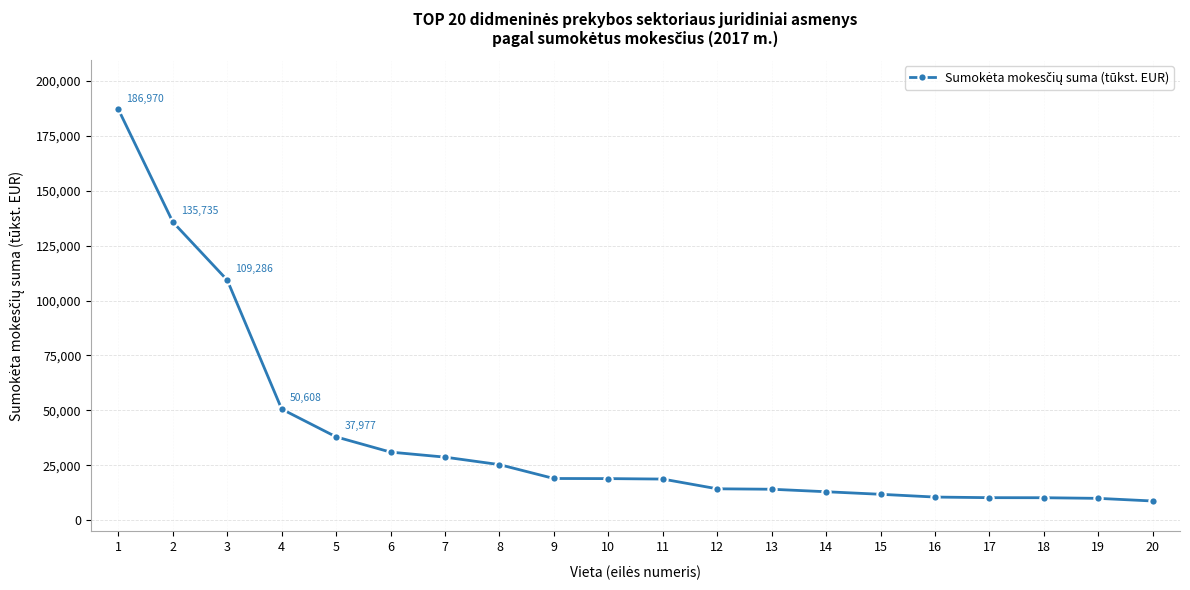

The value at 8 is 36565. True or false?

False